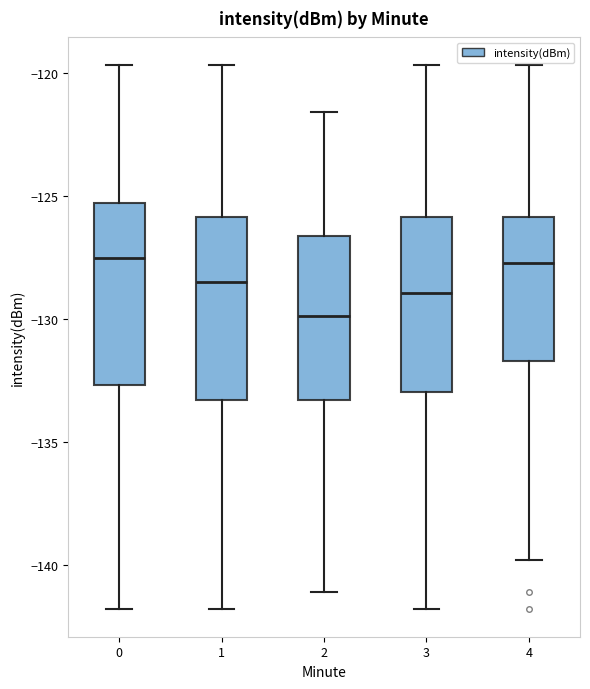

Where is the upper edge of the box at x = 3 on the y-axis? The values are not printed on the chart, so give them approximately, as read against the axis.

-126.0